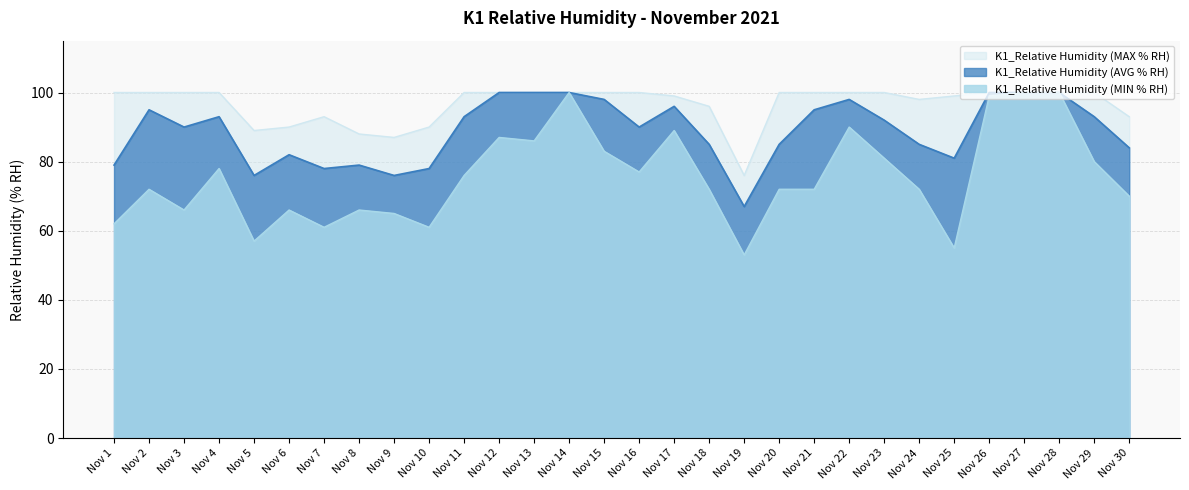

How many values in the K1_Relative Humidity (MAX % RH) series are below 100?

12